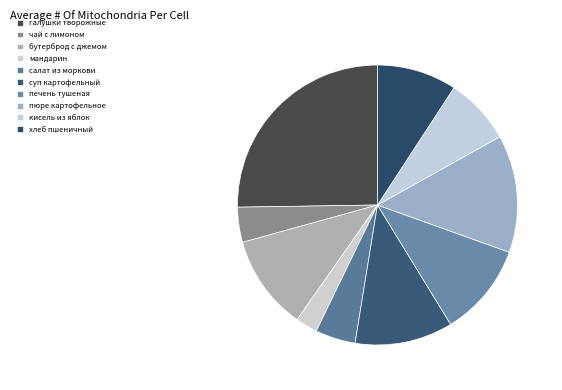

How many slices are in this pie chart?

10